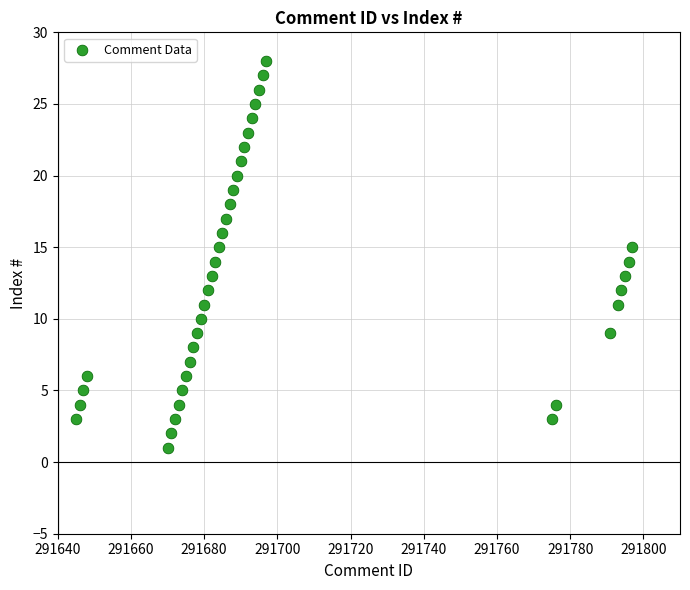

What is the range of X values (max minus min)?

152